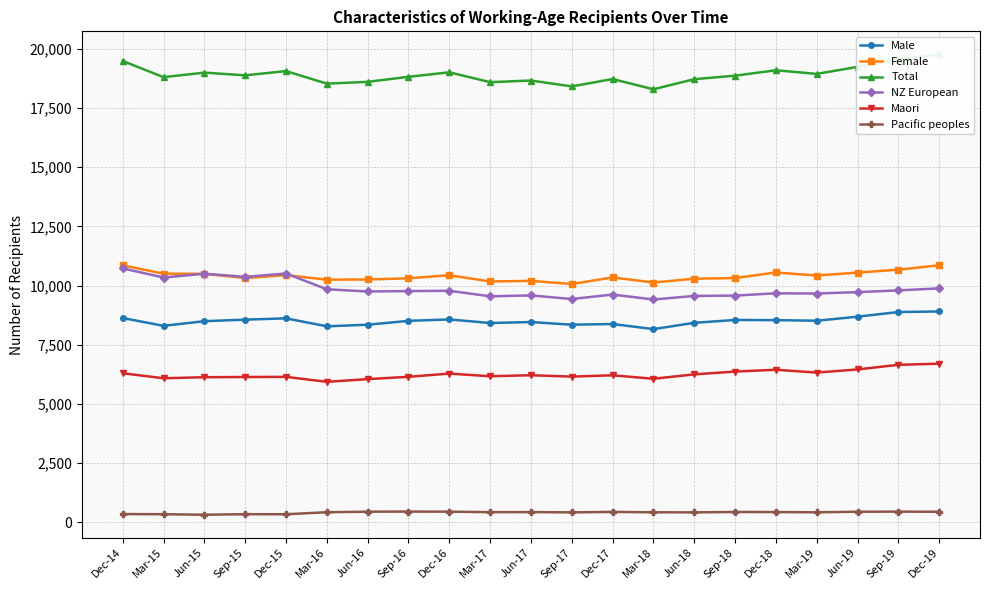

True or false: Male has a value of 8428 at Jun-18.

True